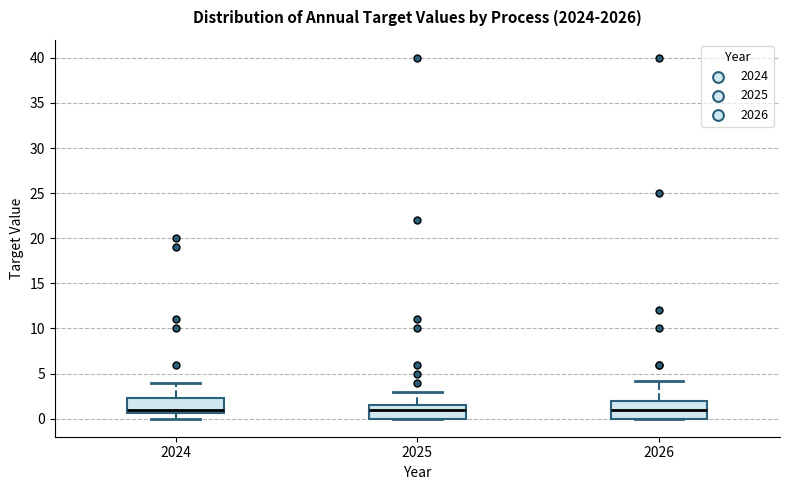

Reading left to right, read every box against the y-axis: the position of its median line, the range the box covers, and the ends of its whiskers. The values are not printed on the chart, so give them approximately, as read against the axis.

2024: median 1.0, box 0.5 to 2.5, whiskers 0.0 to 4.0
2025: median 1.0, box 0.0 to 1.5, whiskers 0.0 to 3.0
2026: median 1.0, box 0.0 to 2.0, whiskers 0.0 to 4.0